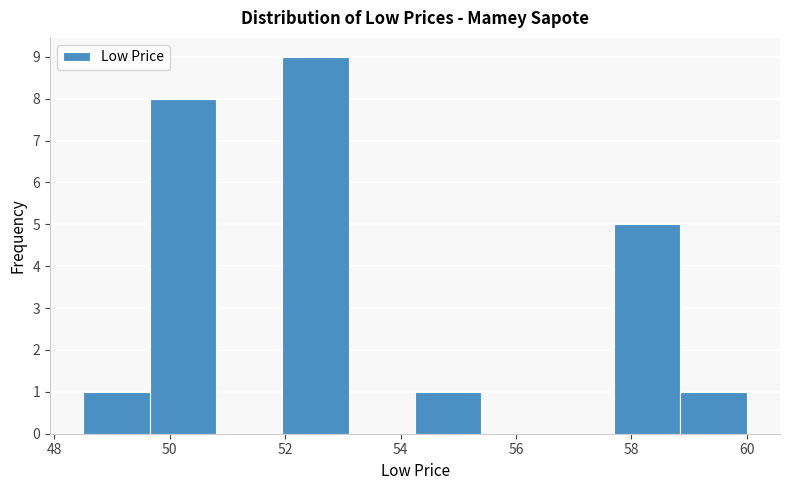

Reading left to right, list every bar in this chart as the range it spans on the x-axis followed by its height. Neither the bar edges nor the heights are printed on the chart, so give them approximately, as read against the axes.

48.50 to 49.65: 1
49.65 to 50.80: 8
50.80 to 51.95: 0
51.95 to 53.10: 9
53.10 to 54.25: 0
54.25 to 55.40: 1
55.40 to 56.55: 0
56.55 to 57.70: 0
57.70 to 58.85: 5
58.85 to 60.00: 1